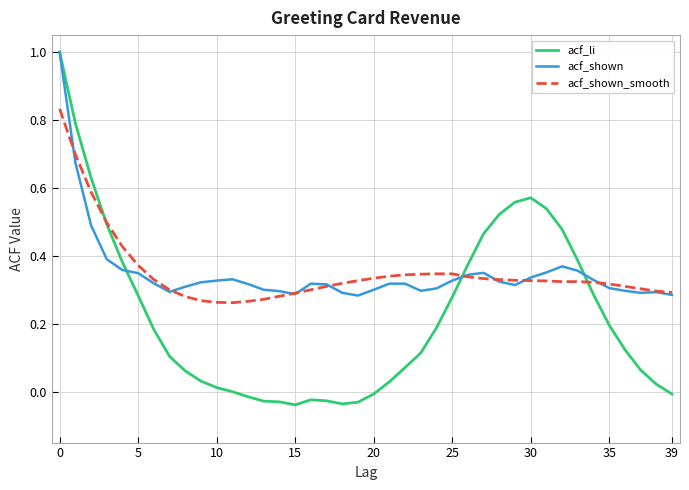

What is the greatest value displayed?

1.0